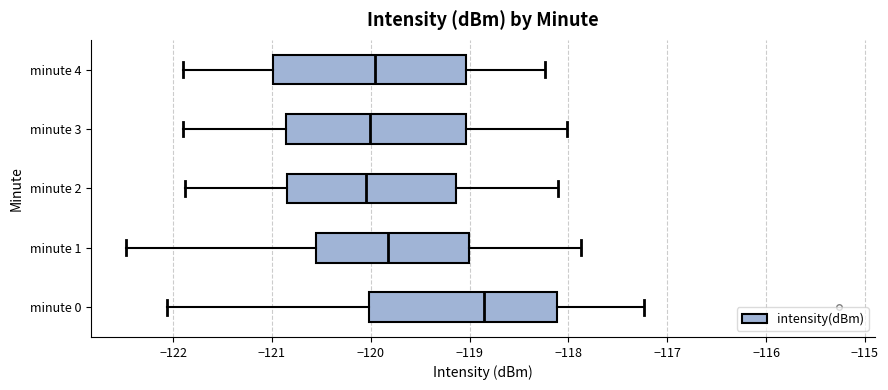

Reading bottom to top, transcribe this box plot: for each box, give where its median line is, the range the box spans, and where its two whiskers end, as read against the x-axis. The values are not printed on the chart, so give them approximately, as read against the axis.

minute 0: median -118.8, box -120.0 to -118.1, whiskers -122.1 to -117.2
minute 1: median -119.8, box -120.6 to -119.0, whiskers -122.5 to -117.9
minute 2: median -120.0, box -120.8 to -119.1, whiskers -121.9 to -118.1
minute 3: median -120.0, box -120.9 to -119.0, whiskers -121.9 to -118.0
minute 4: median -120.0, box -121.0 to -119.0, whiskers -121.9 to -118.2